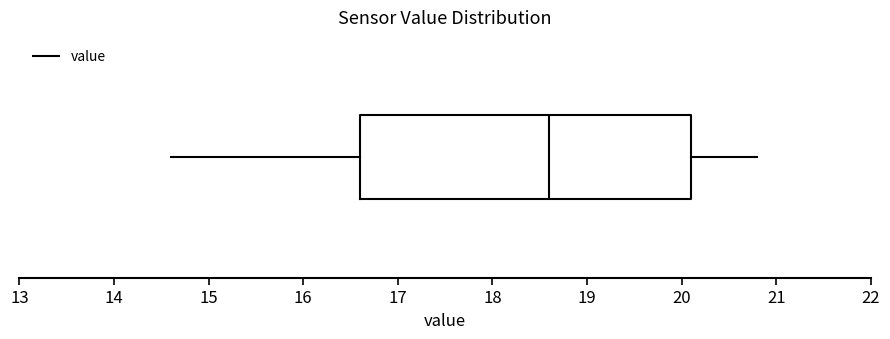

Read this box plot against the x-axis: the position of the median line, the range covered by the box, and the ends of both whiskers. The values are not printed on the chart, so give them approximately, as read against the axis.

median 18.6, box 16.6 to 20.1, whiskers 14.6 to 20.8